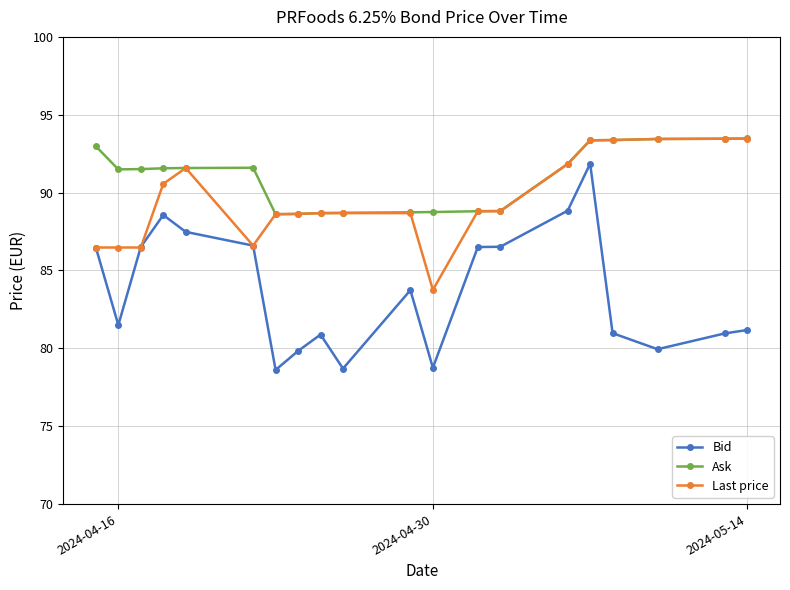

Which series has the widest spread of values?

Bid